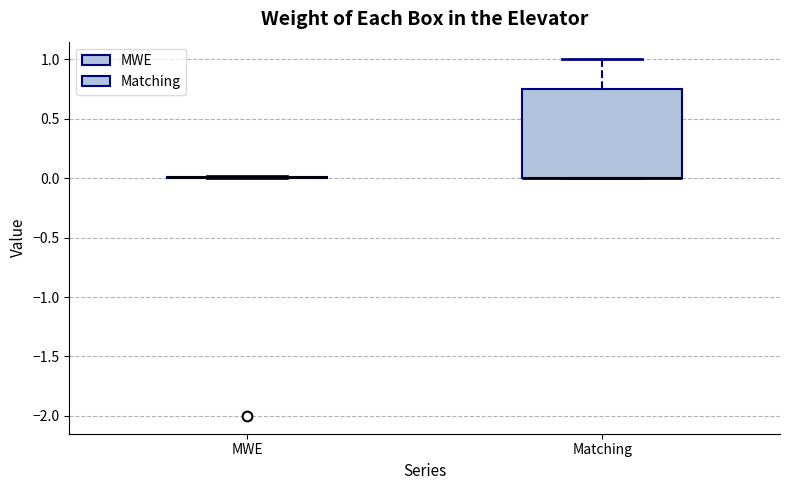

Comparing the boxes themselves (not the whiskers), which one is the tallest?

Matching